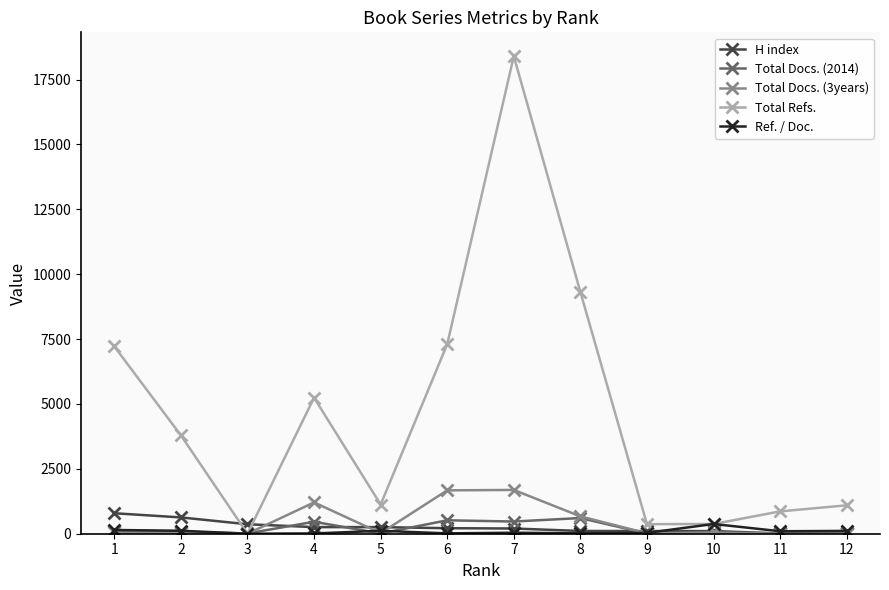

True or false: Total Docs. (3years) has more than 1 interior local peaks.

True